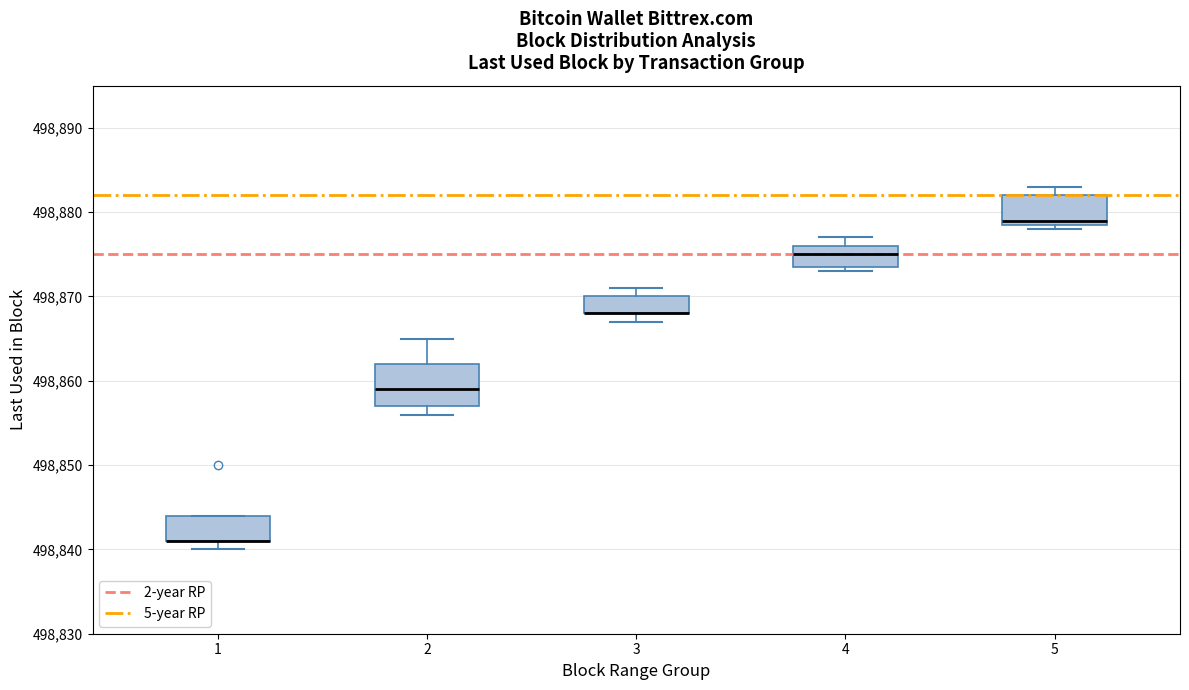

Comparing the boxes themselves (not the whiskers), which one is the tallest?

2